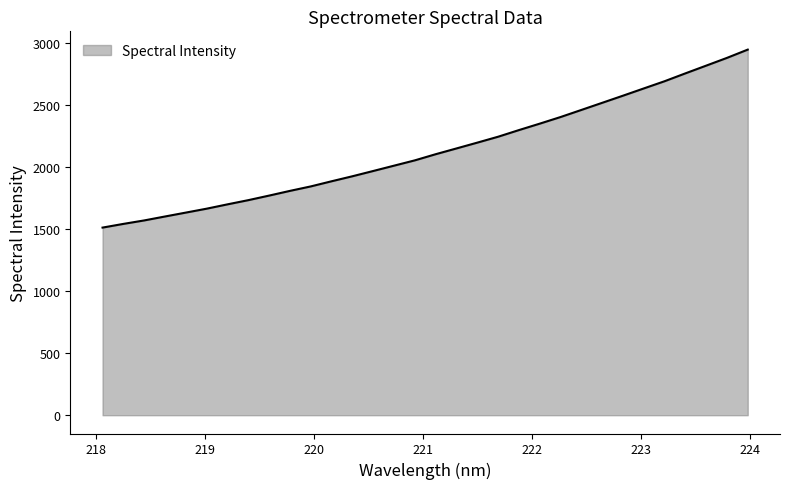

What is the smallest value displayed?

1512.2